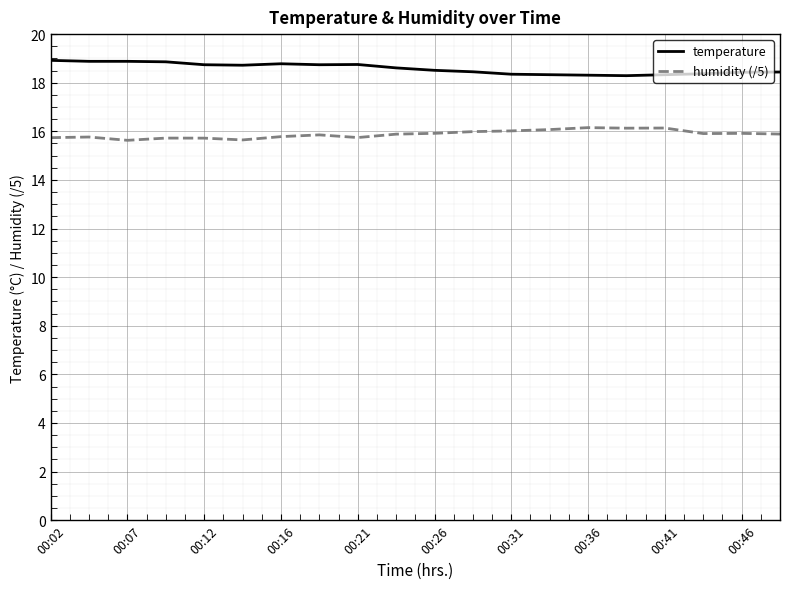

Which series has the largest total across all categories?

temperature